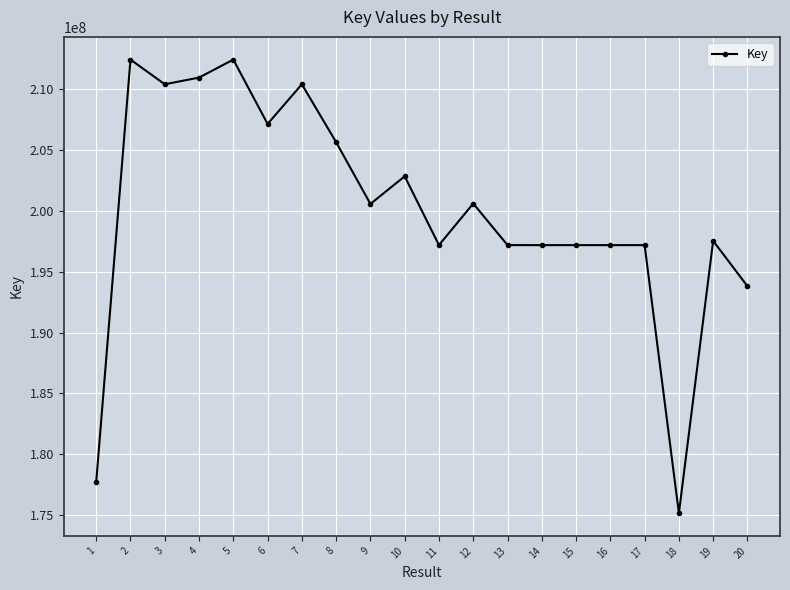

The value at 17 is 279398529. True or false?

False